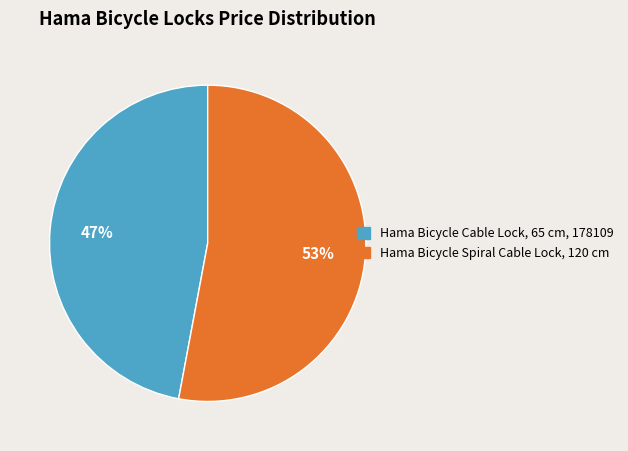

How many slices are in this pie chart?

2